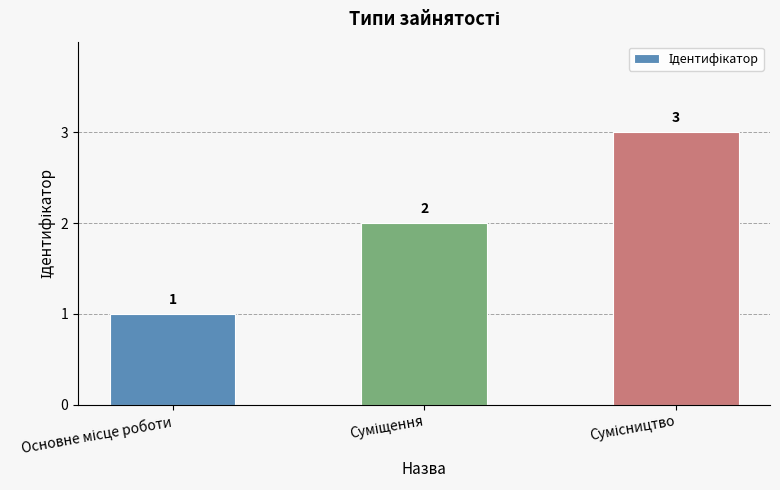

How many bars are there in total?

3